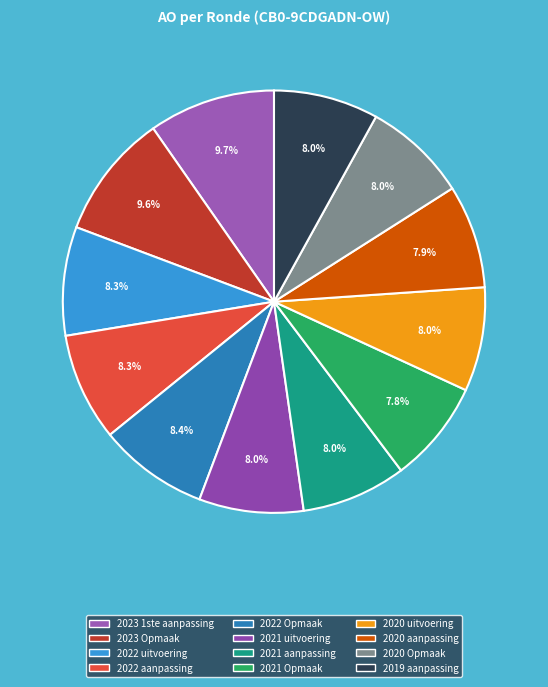

What is the largest slice in the pie chart?

2023 1ste aanpassing